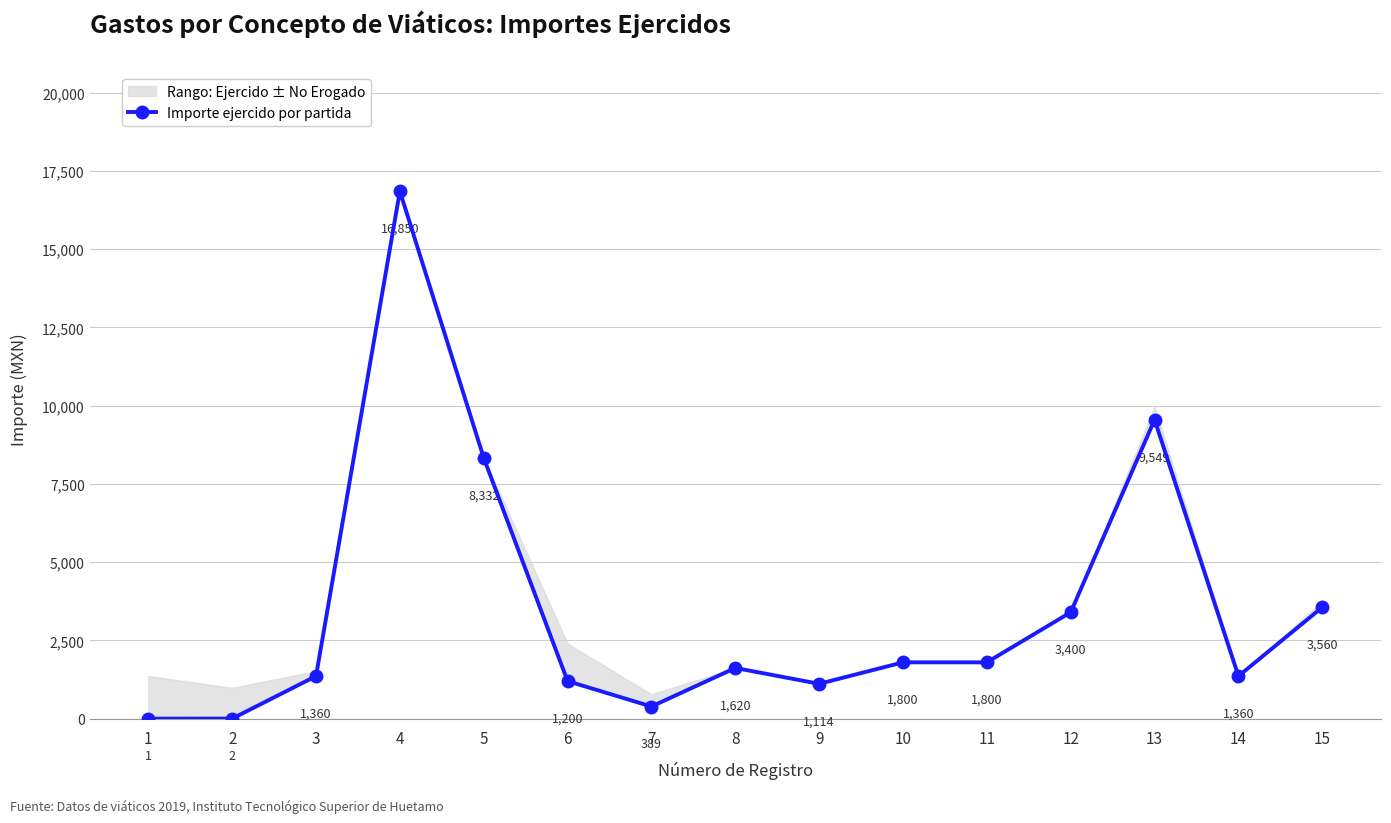

What is the value of the 9th point from the left?

1114.1